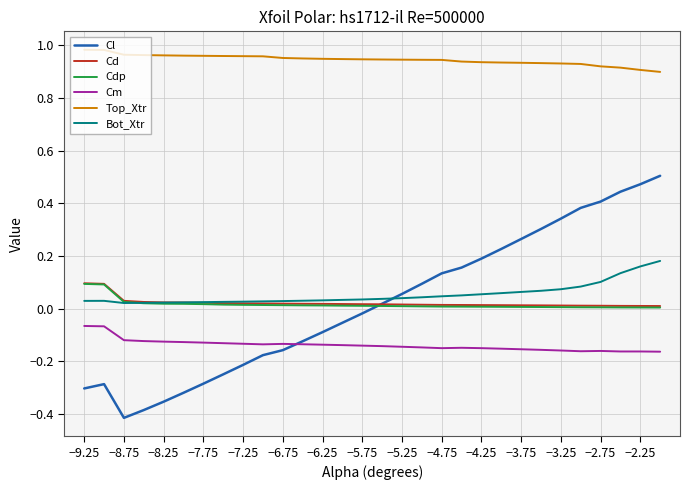

True or false: Cdp and Top_Xtr cross at least once.

False